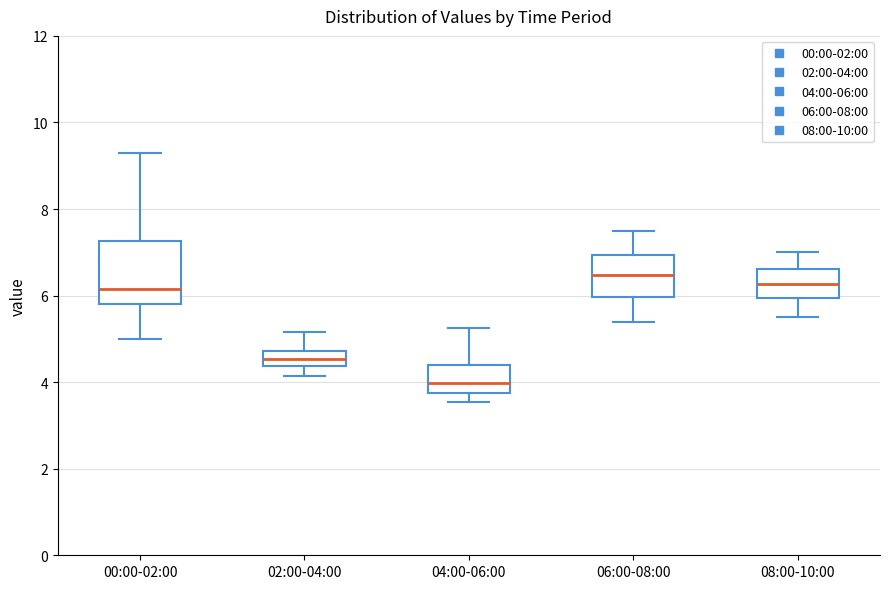

Reading left to right, read every box against the y-axis: the position of its median line, the range the box covers, and the ends of its whiskers. The values are not printed on the chart, so give them approximately, as read against the axis.

00:00-02:00: median 6.2, box 5.8 to 7.2, whiskers 5.0 to 9.4
02:00-04:00: median 4.6, box 4.4 to 4.8, whiskers 4.2 to 5.2
04:00-06:00: median 4.0, box 3.8 to 4.4, whiskers 3.6 to 5.2
06:00-08:00: median 6.4, box 6.0 to 7.0, whiskers 5.4 to 7.6
08:00-10:00: median 6.2, box 6.0 to 6.6, whiskers 5.6 to 7.0